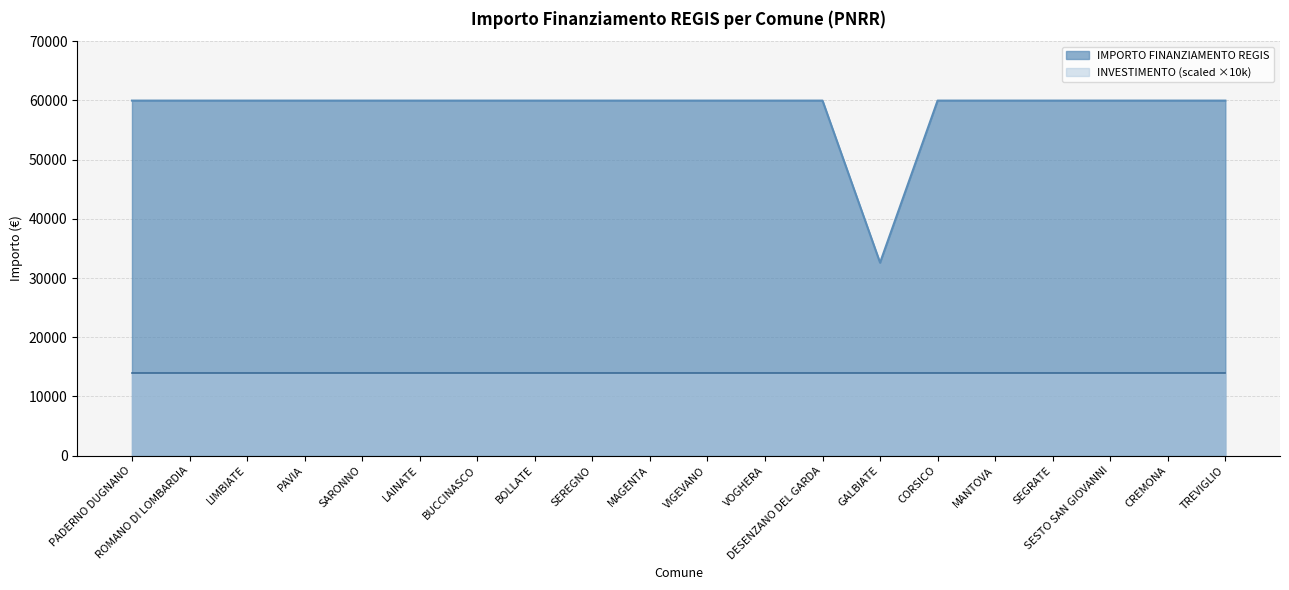

Where is the first local minimum?

GALBIATE